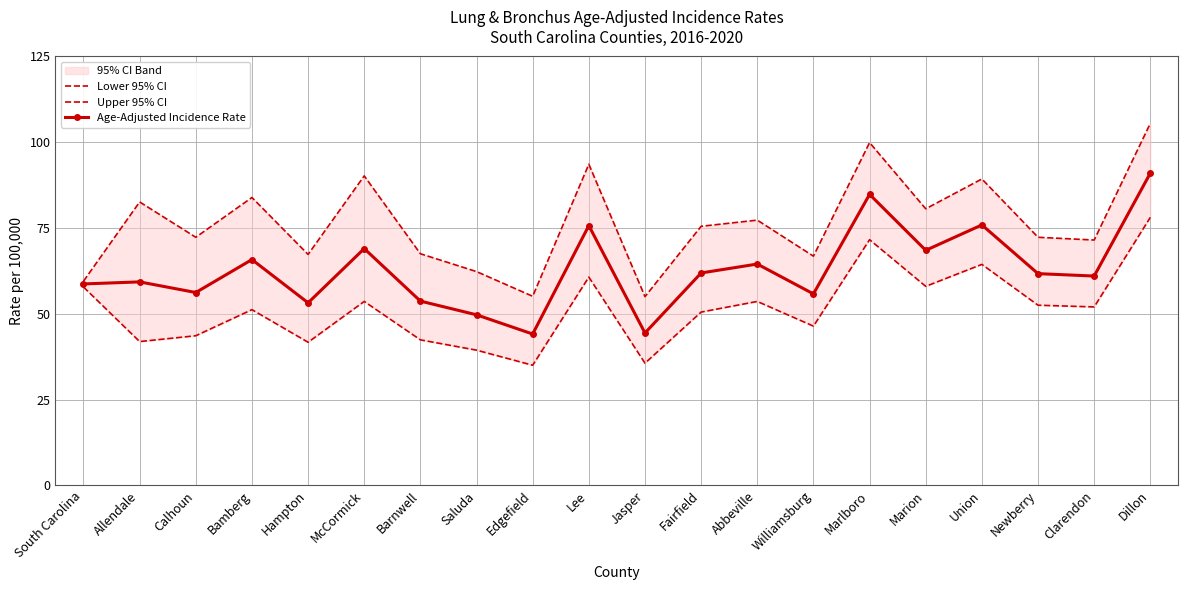

Reading right to left, transcribe all the data shown in this chart.

Lower 95% CI: 78.1	52.0	52.5	64.4	58.0	71.6	46.4	53.6	50.5	35.6	60.7	35.0	39.4	42.4	53.6	41.7	51.2	43.6	41.9	57.8
Upper 95% CI: 105.5	71.5	72.3	89.3	80.6	99.9	66.8	77.3	75.5	55.0	93.6	55.1	62.3	67.5	90.2	67.3	83.9	72.3	82.6	59.5
Age-Adjusted Incidence Rate: 91.0	61.0	61.7	75.9	68.5	84.8	55.8	64.5	61.9	44.4	75.7	44.1	49.7	53.7	69.0	53.2	65.8	56.2	59.3	58.7